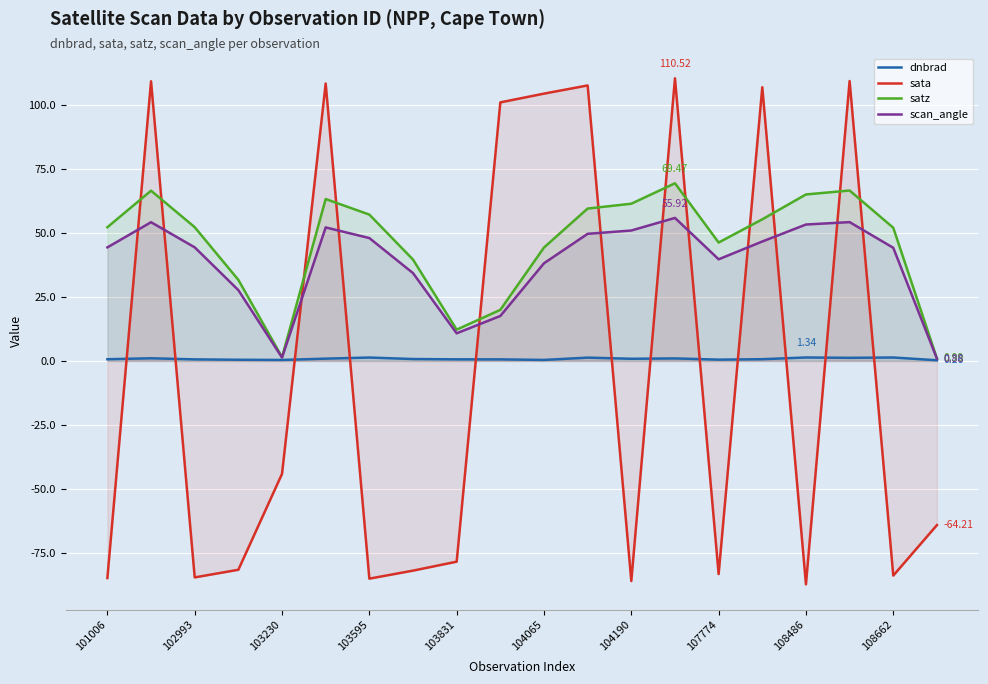

Which series has the widest spread of values?

sata